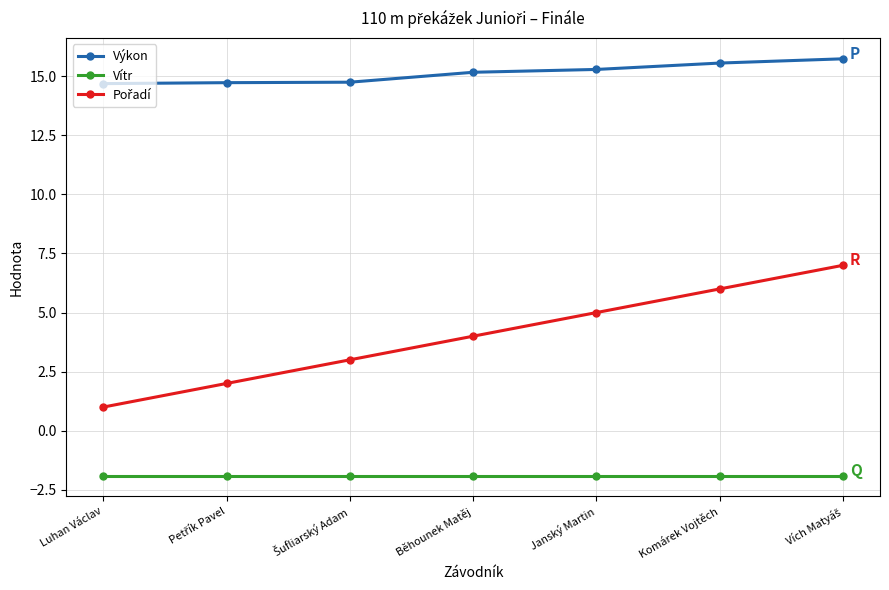

What value does the Vítr series have at Luhan Václav?

-1.9